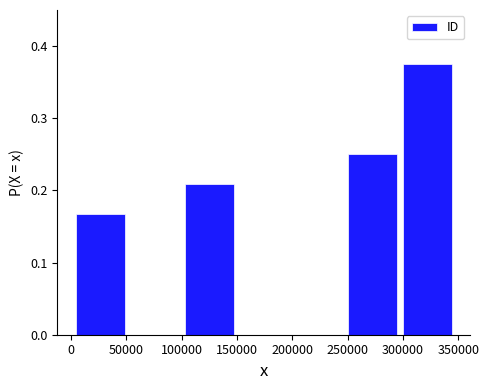

What is the height of the bar covering 100000 to 150000 on the x-axis? Neither the bar edges nor the heights are printed on the chart, so give them approximately, as read against the axes.

0.21